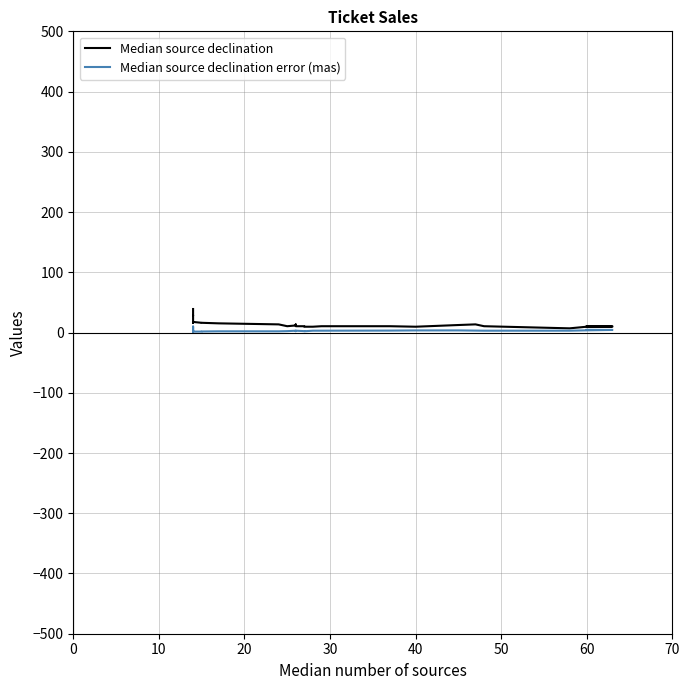

Reading left to right, extract all data points from this chart.

Median source declination: 39.0	28.5	28.5	28.8	28.8	28.8	28.8	28.8	28.5	20.1	20.1	20.1	20.1	20.1	19.3	16.1	17.6	16.1	16.1	15.2	13.5	10.5	11.7	13.4	10.5	10.5	10.5	9.7	9.7	10.5	10.5	9.7	12.5	13.5	10.5	7.0	9.7	10.5	9.7	10.5
Median source declination error (mas): 1.9	1.9	3.0	7.4	8.5	9.9	6.0	4.0	3.6	2.2	1.6	1.4	1.3	1.3	1.2	1.2	1.5	1.6	1.7	2.0	2.0	2.3	3.0	2.3	2.2	3.0	2.3	2.1	3.0	3.0	3.2	3.5	3.5	3.2	3.0	3.1	3.6	4.3	4.2	4.5